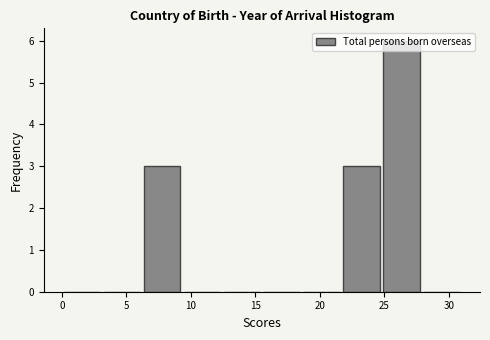

How tall is the bar that spans 6.2 to 9.3 on the x-axis? Neither the bar edges nor the heights are printed on the chart, so give them approximately, as read against the axes.

3